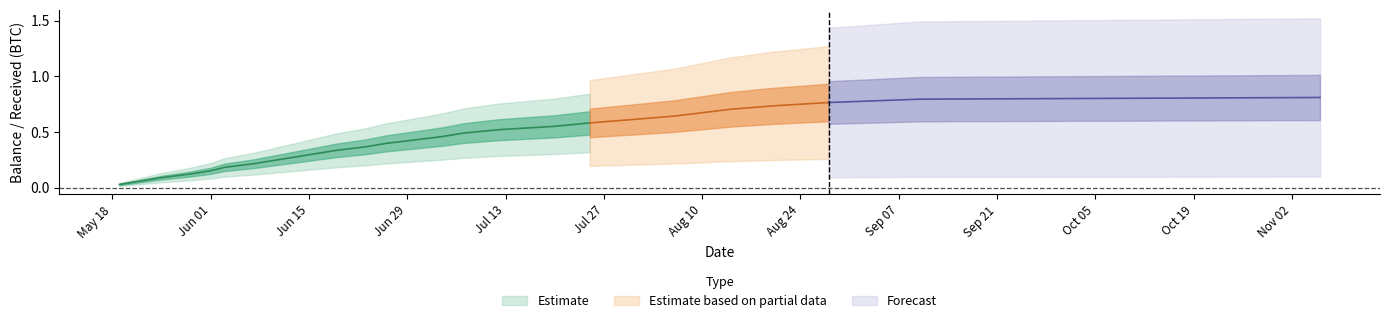

True or false: received and balance cross at least once.

False